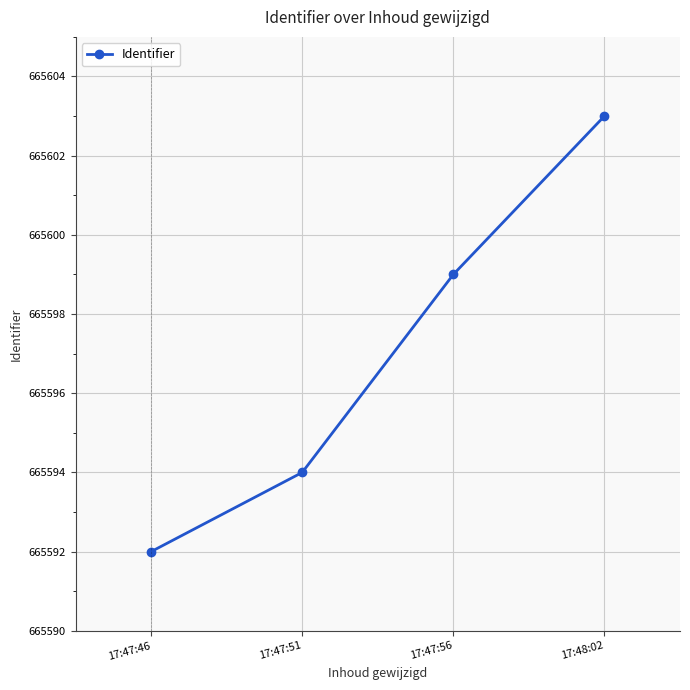

What is the sum of the values at 17:47:51 and 17:47:46?

1331186